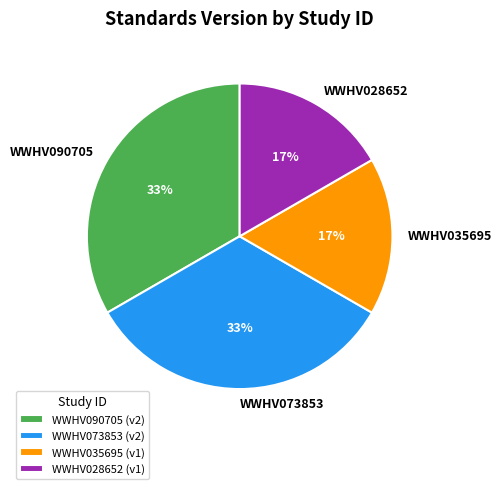

Approximately how many times larger is the value at WWHV035695 compared to WWHV028652?

1.0